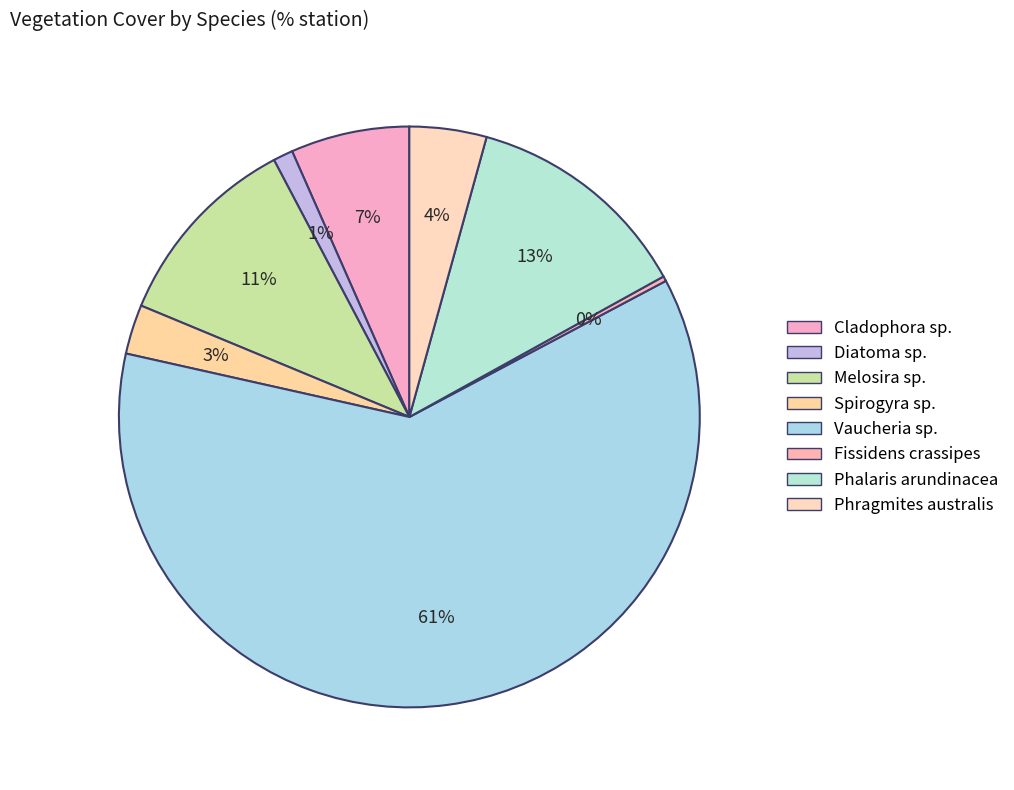

Is there any slice that represents more than half of the pie?

Yes